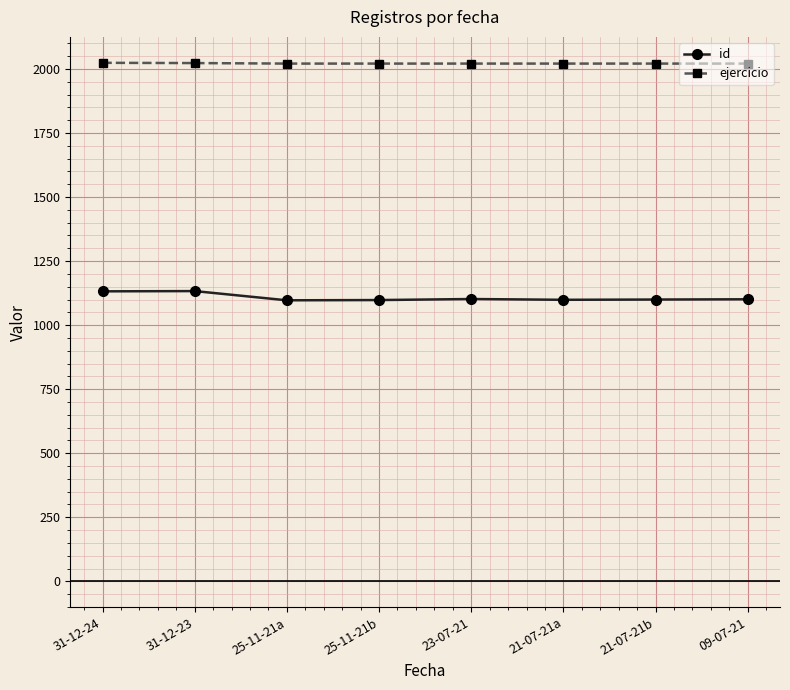

The value of id at 25-11-21a is 1097. True or false?

True